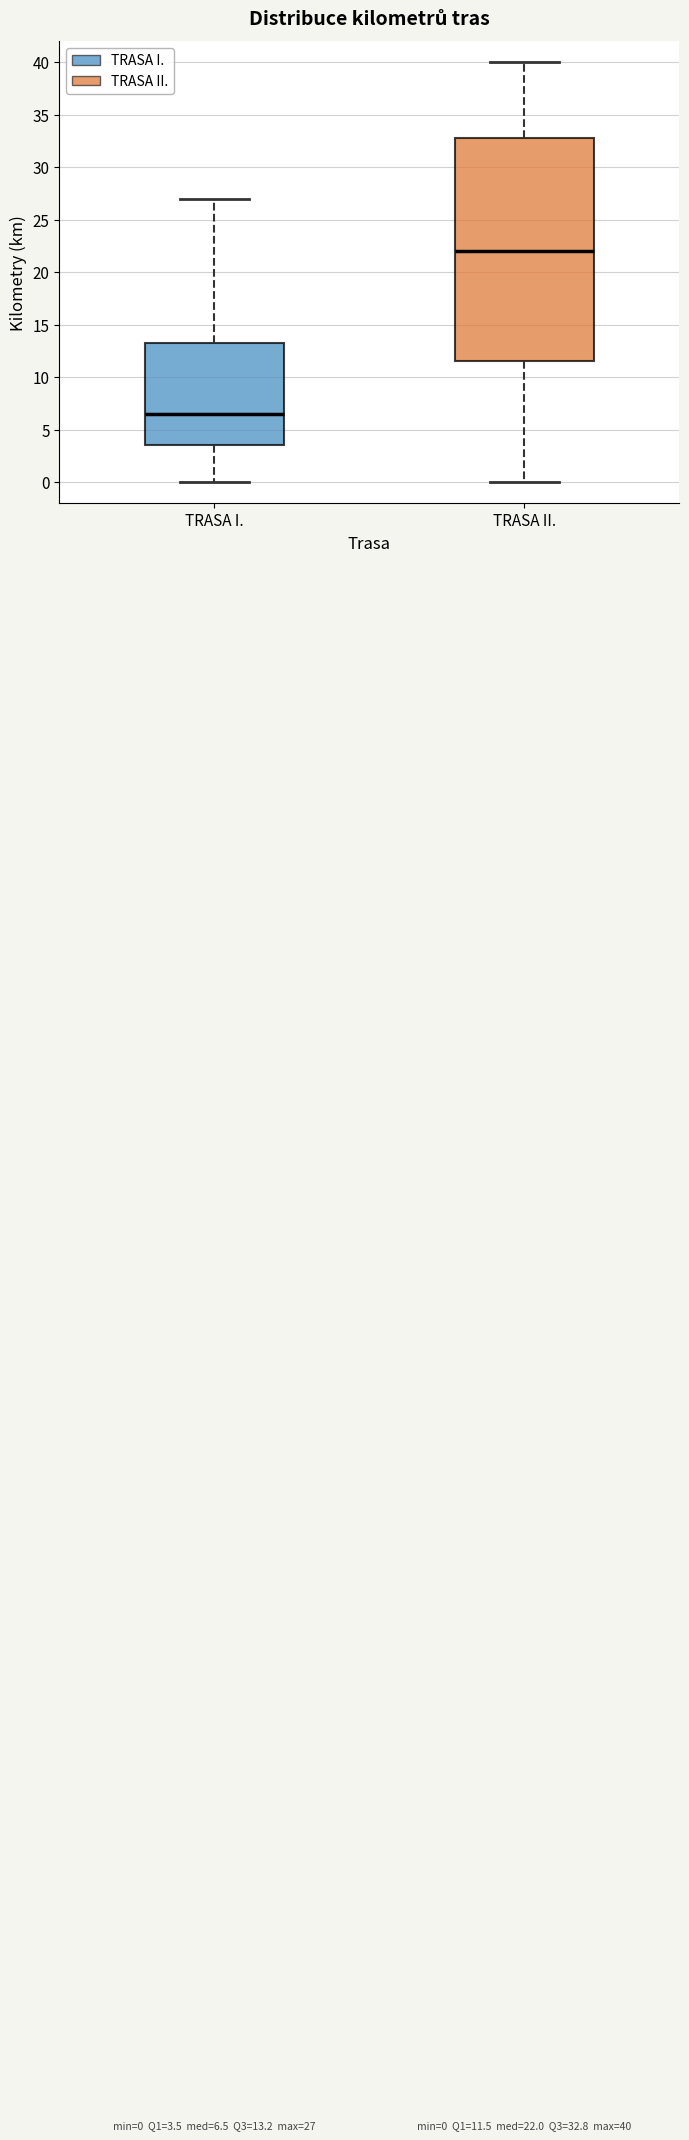

Which box is the tallest, from its lower edge to its upper edge?

TRASA II.